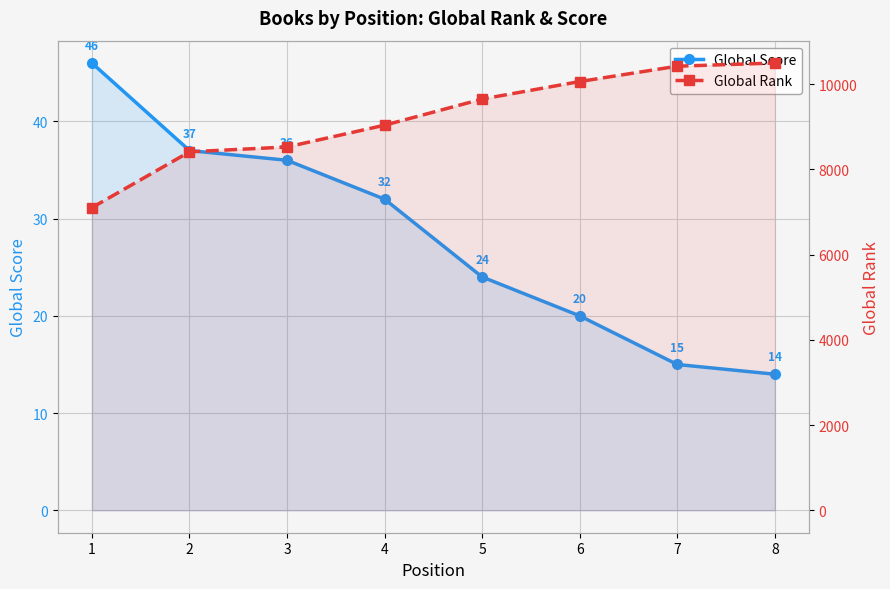

Is it true that Global Rank equals 8524 at 3?

True